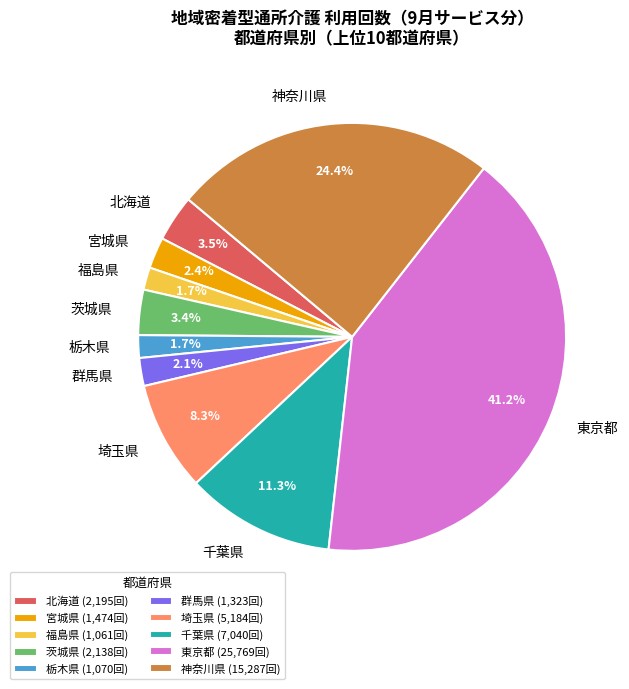

What percentage do 千葉県 (7,040回) and 群馬県 (1,323回) together represent?

13.4%